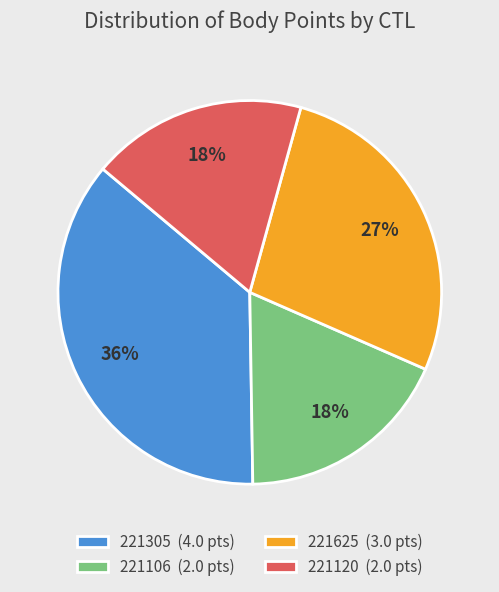

True or false: 221106 accounts for 18% of the total.

True